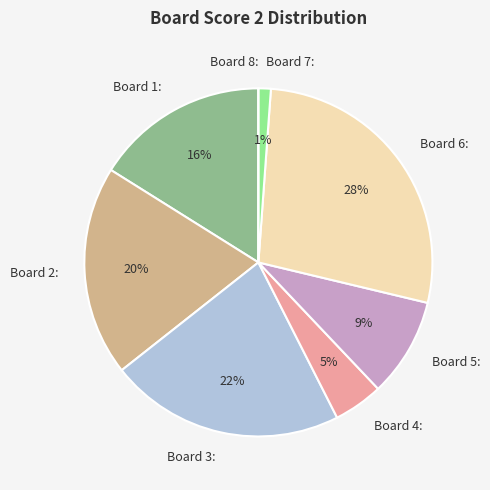

To the nearest percent, what is the average slice percentage?

12%